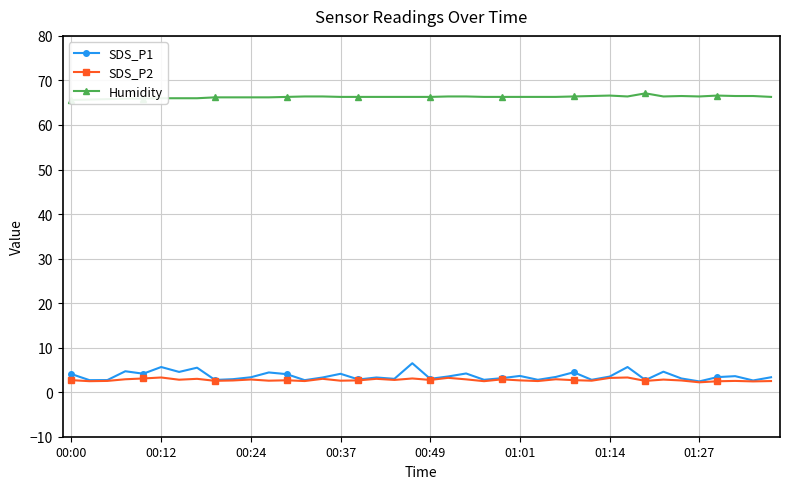

What is the sum of all SDS_P1 values?

146.0